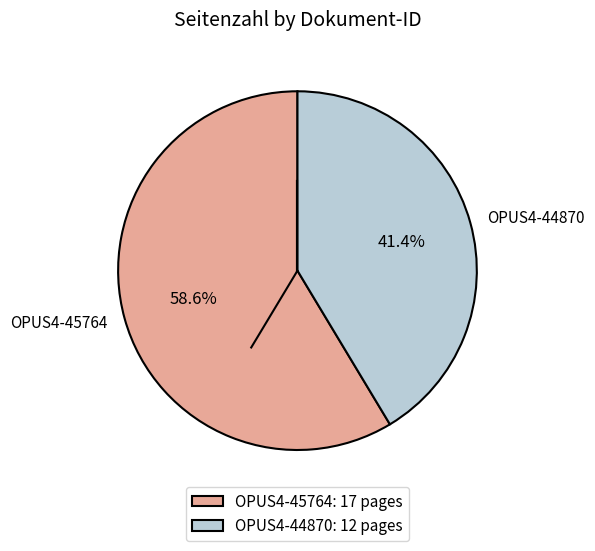

To the nearest percent, what is the difference between the OPUS4-45764 and OPUS4-44870 slice percentages?

17%